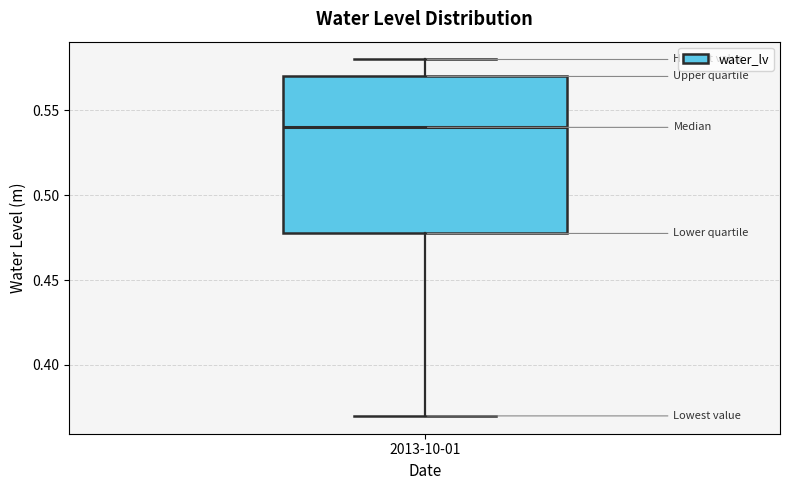

Where is the lower edge of the box for 2013-10-01 on the y-axis? The values are not printed on the chart, so give them approximately, as read against the axis.

0.48